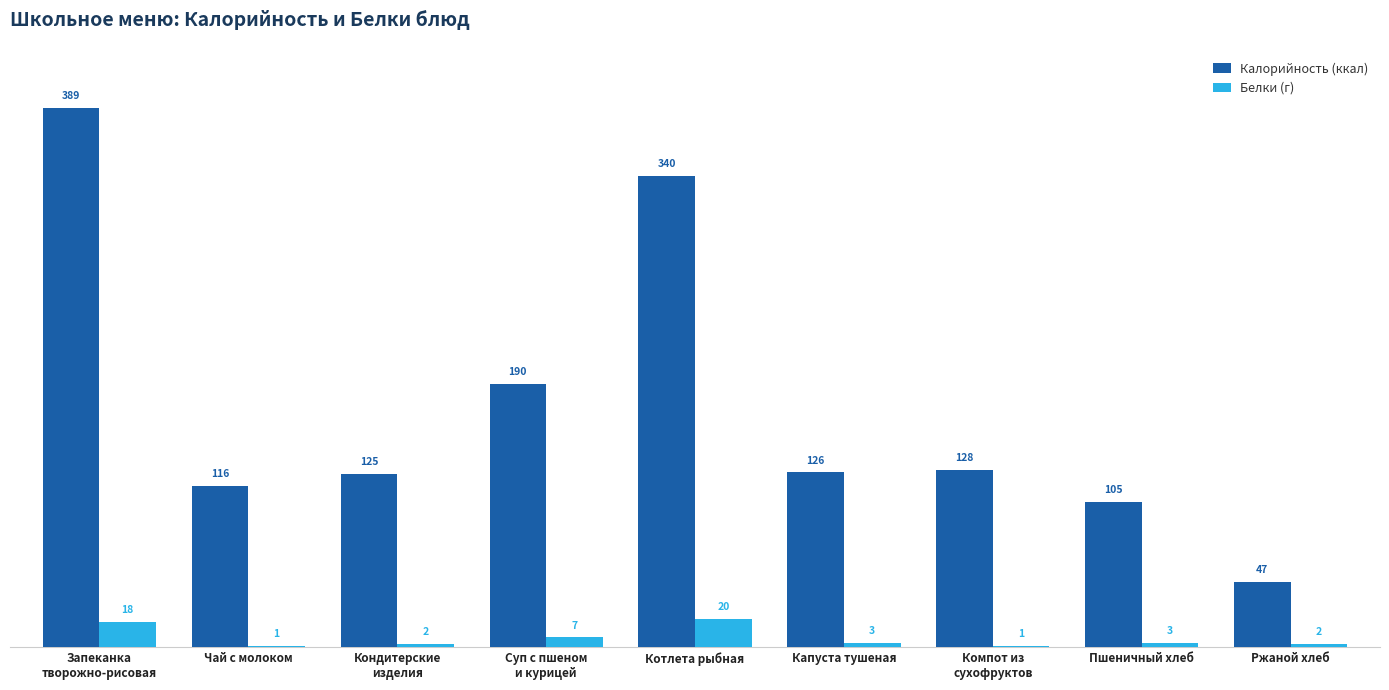

Where is Калорийность (ккал) nearest to the value 218?

Суп с пшеном
и курицей